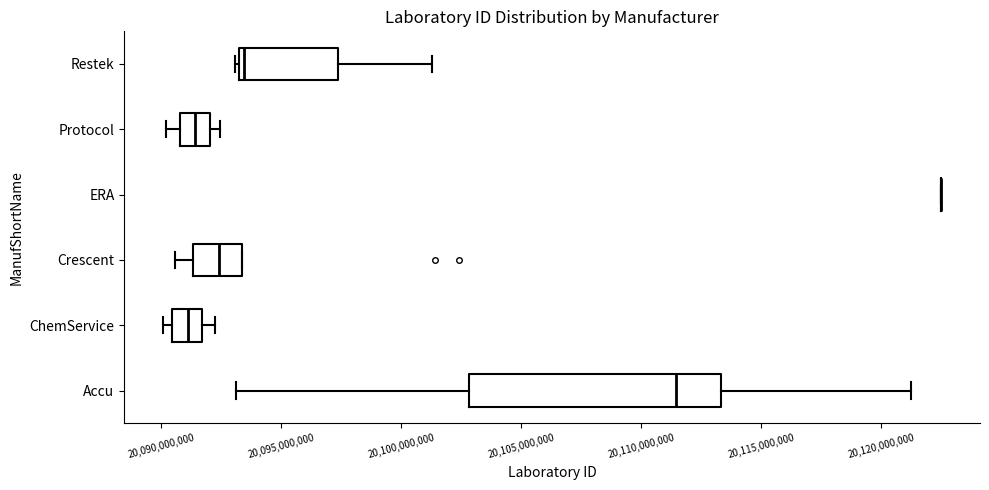

Where does the median line of the box for Crescent sit on the x-axis? The values are not printed on the chart, so give them approximately, as read against the axis.

20092500000